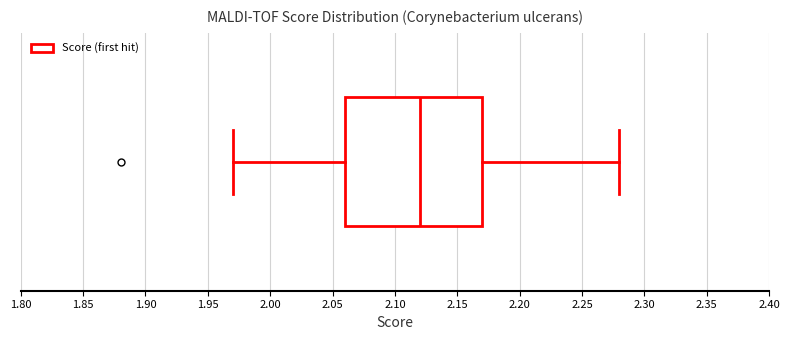

Transcribe this box plot: give where the median line is, the range the box spans, and where the two whiskers end, as read against the x-axis. The values are not printed on the chart, so give them approximately, as read against the axis.

median 2.12, box 2.06 to 2.17, whiskers 1.97 to 2.28